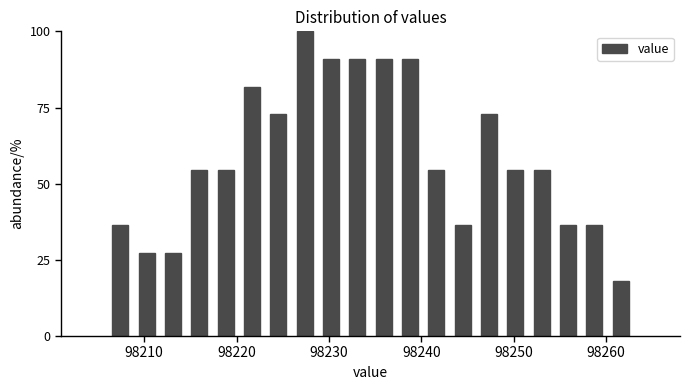

Read against the x-axis, roughly where is the centre of the tallest bar?

98227